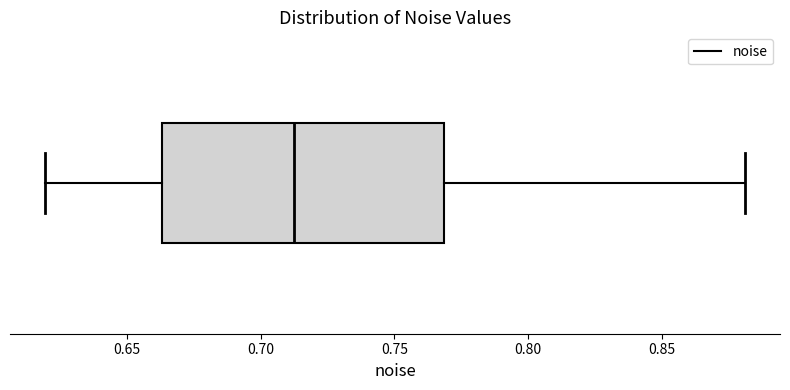

Transcribe this box plot: give where the median line is, the range the box spans, and where the two whiskers end, as read against the x-axis. The values are not printed on the chart, so give them approximately, as read against the axis.

median 0.715, box 0.665 to 0.770, whiskers 0.620 to 0.880